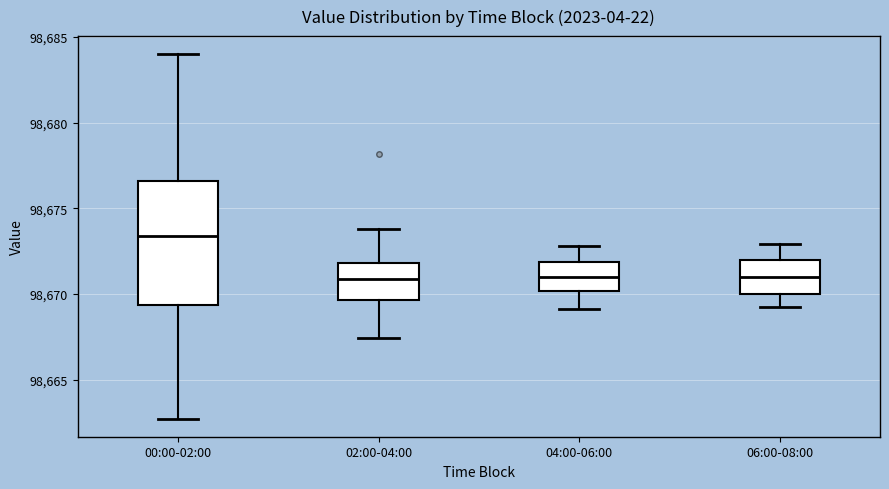

Reading left to right, read every box against the y-axis: the position of its median line, the range the box covers, and the ends of its whiskers. The values are not printed on the chart, so give them approximately, as read against the axis.

00:00-02:00: median 98673.5, box 98669.5 to 98676.5, whiskers 98663.0 to 98684.0
02:00-04:00: median 98671.0, box 98669.5 to 98672.0, whiskers 98667.5 to 98674.0
04:00-06:00: median 98671.0, box 98670.0 to 98672.0, whiskers 98669.0 to 98673.0
06:00-08:00: median 98671.0, box 98670.0 to 98672.0, whiskers 98669.5 to 98673.0